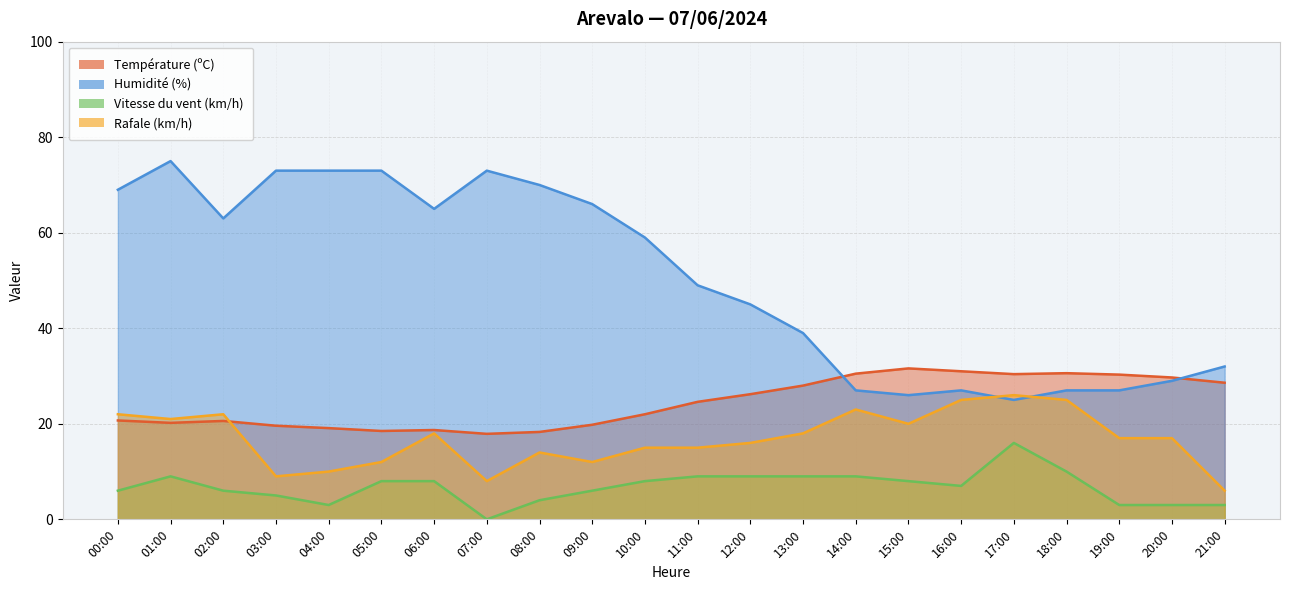

Which series has the largest total across all categories?

Humidité (%)